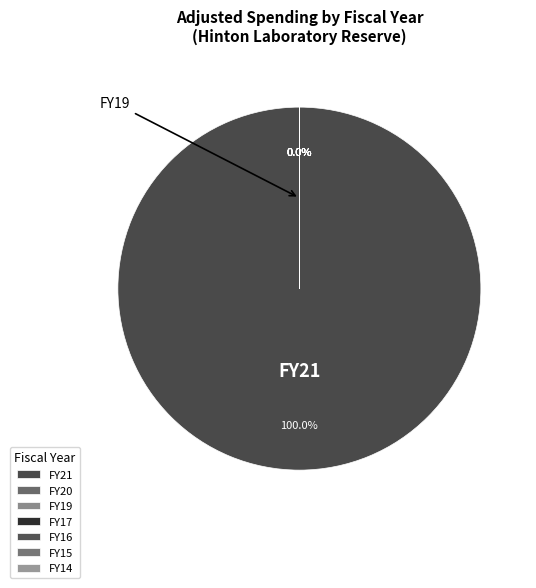

How many segments does this pie chart have?

7